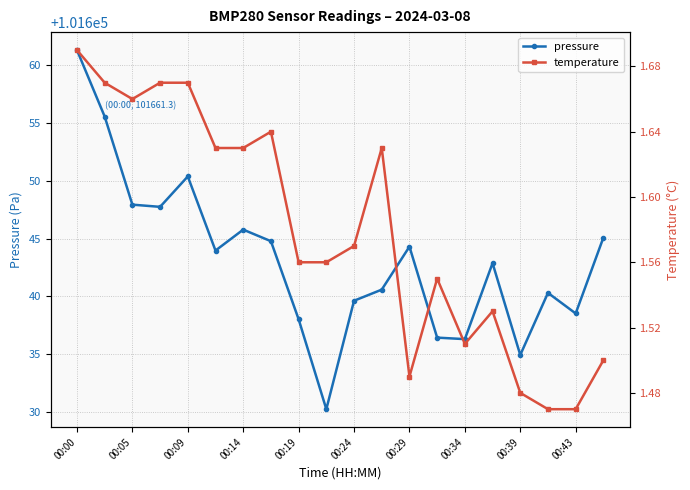

Where is the first local maximum for pressure?

00:09